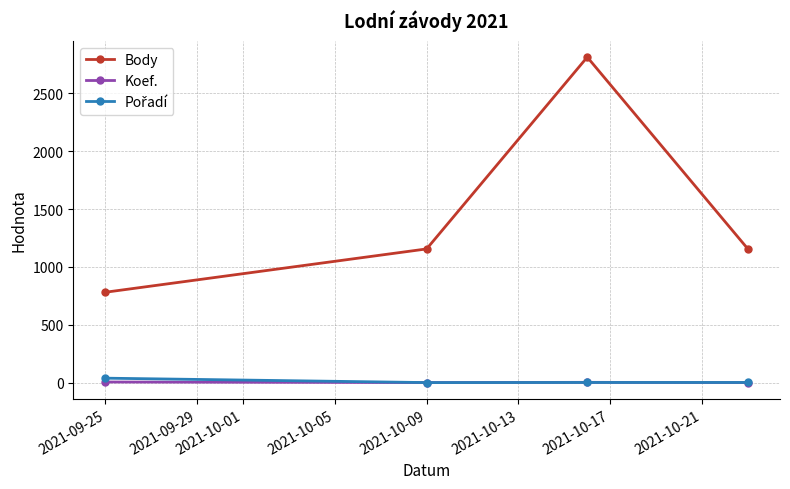

Which series has the largest total across all categories?

Body